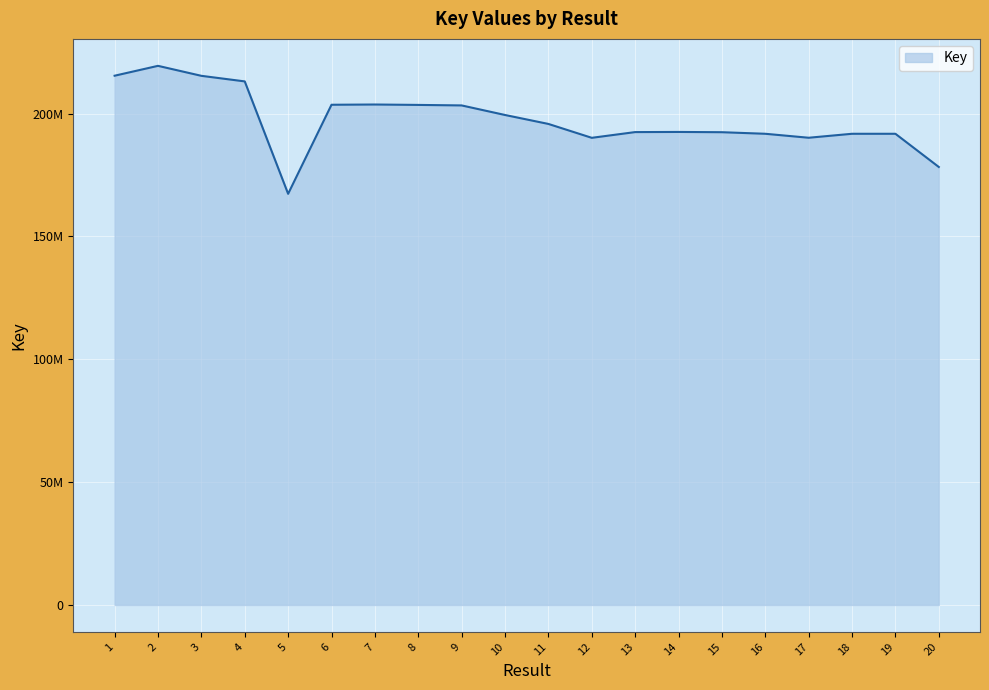

Does the chart have visible grid lines?

Yes